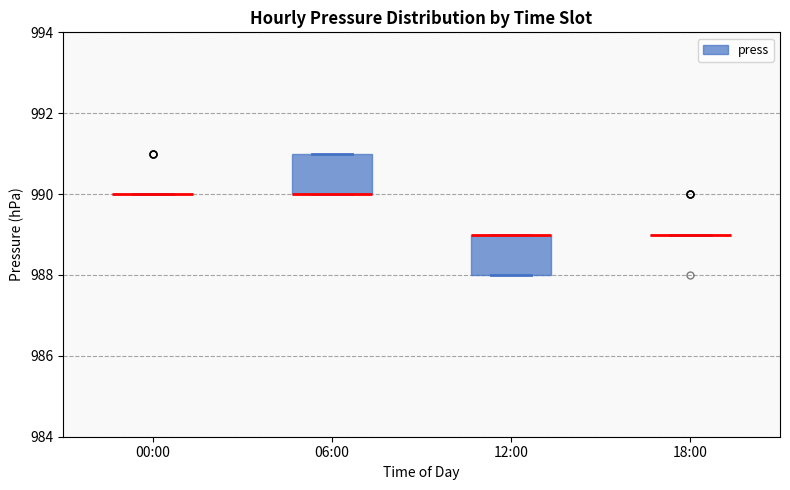

Where is the upper edge of the box for 06:00 on the y-axis? The values are not printed on the chart, so give them approximately, as read against the axis.

991